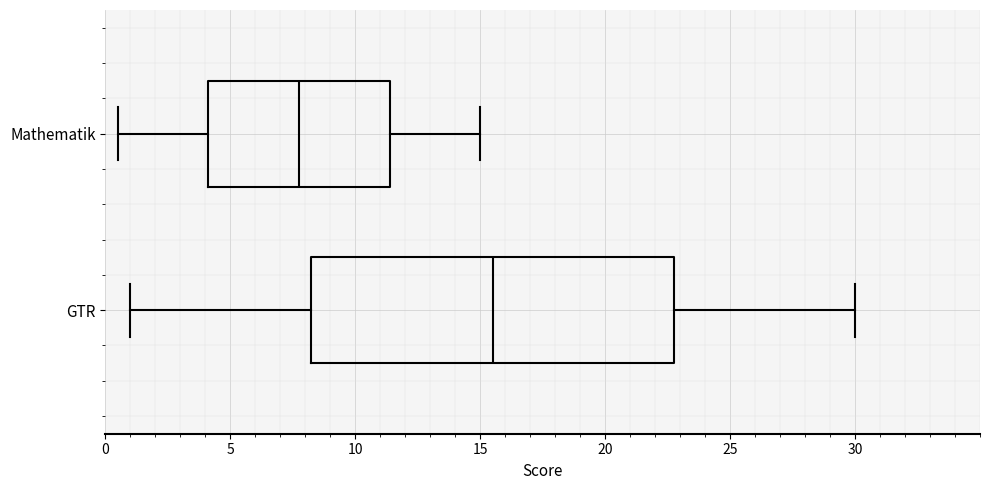

Comparing the boxes themselves (not the whiskers), which one is the widest?

GTR